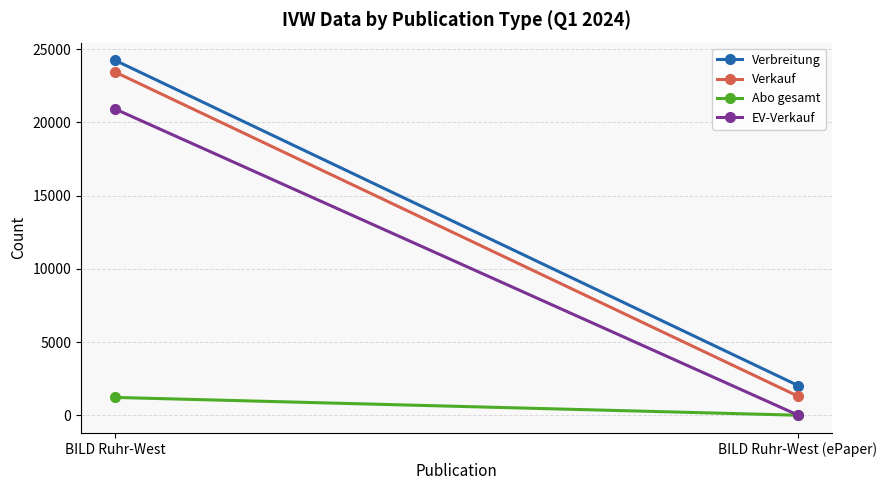

Which series changed the most between BILD Ruhr-West and BILD Ruhr-West (ePaper)?

Verbreitung